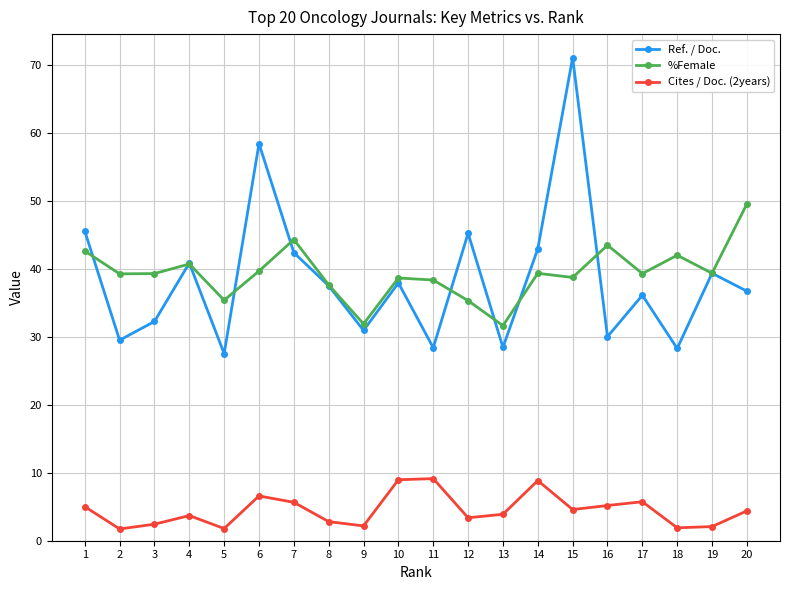

List the series in order of their peak value, highest first.

Ref. / Doc., %Female, Cites / Doc. (2years)